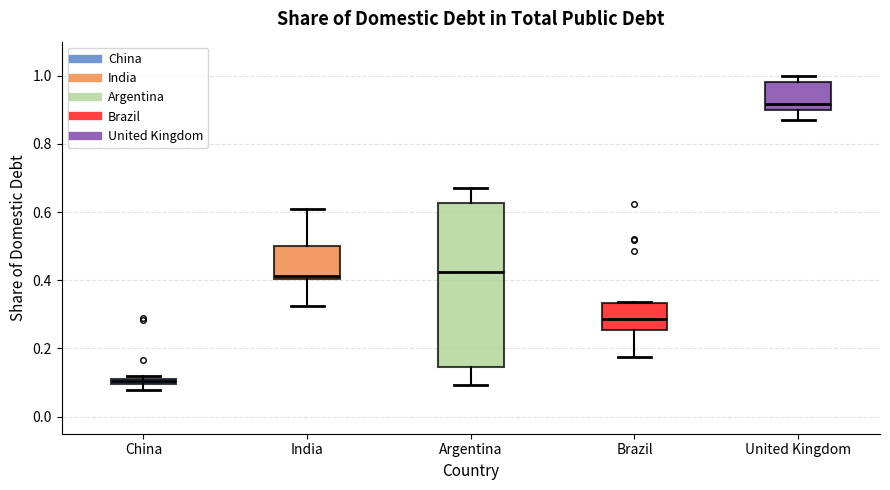

Comparing the boxes themselves (not the whiskers), which one is the tallest?

Argentina